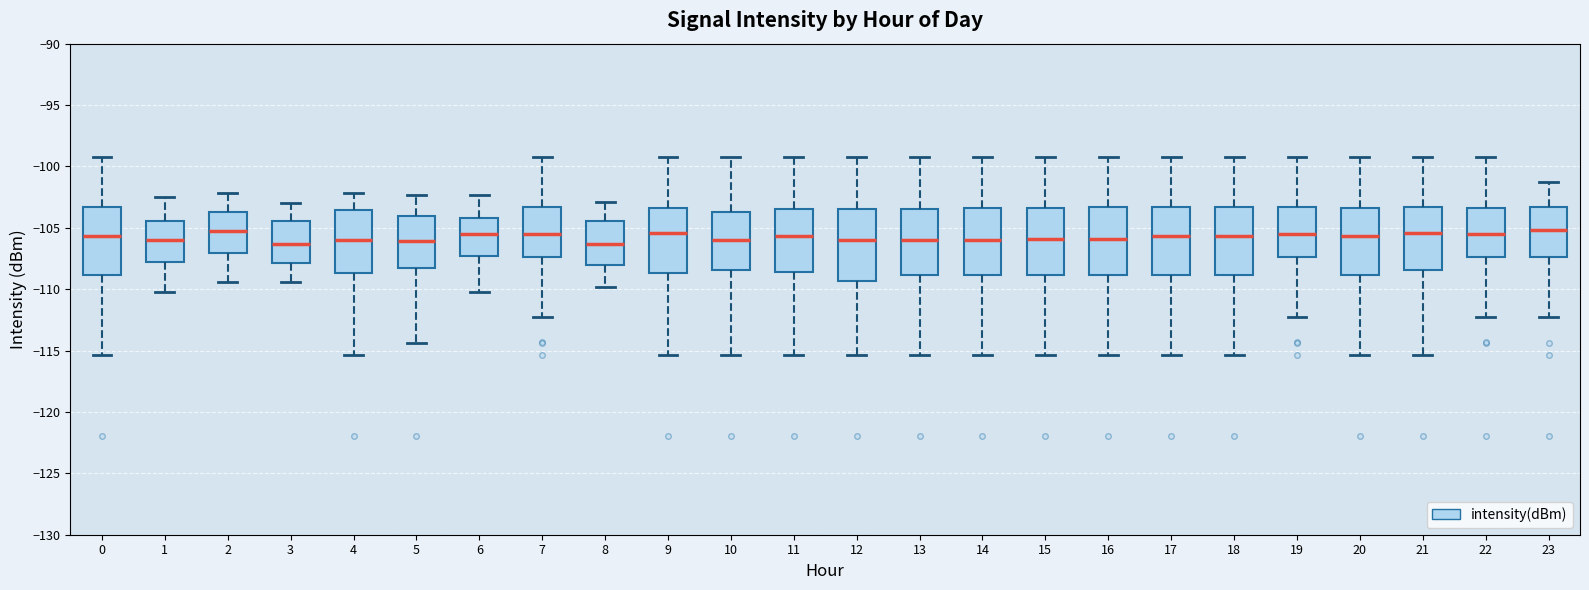

Reading left to right, read every box against the y-axis: the position of its median line, the range the box covers, and the ends of its whiskers. The values are not printed on the chart, so give them approximately, as read against the axis.

0: median -105.5, box -109.0 to -103.5, whiskers -115.5 to -99.0
1: median -106.0, box -108.0 to -104.5, whiskers -110.0 to -102.5
2: median -105.5, box -107.0 to -103.5, whiskers -109.5 to -102.0
3: median -106.5, box -108.0 to -104.5, whiskers -109.5 to -103.0
4: median -106.0, box -108.5 to -103.5, whiskers -115.5 to -102.0
5: median -106.0, box -108.5 to -104.0, whiskers -114.5 to -102.5
6: median -105.5, box -107.5 to -104.0, whiskers -110.0 to -102.5
7: median -105.5, box -107.5 to -103.5, whiskers -112.5 to -99.0
8: median -106.5, box -108.0 to -104.5, whiskers -110.0 to -103.0
9: median -105.5, box -108.5 to -103.5, whiskers -115.5 to -99.0
10: median -106.0, box -108.5 to -103.5, whiskers -115.5 to -99.0
11: median -105.5, box -108.5 to -103.5, whiskers -115.5 to -99.0
12: median -106.0, box -109.5 to -103.5, whiskers -115.5 to -99.0
13: median -106.0, box -109.0 to -103.5, whiskers -115.5 to -99.0
14: median -106.0, box -109.0 to -103.5, whiskers -115.5 to -99.0
15: median -106.0, box -109.0 to -103.5, whiskers -115.5 to -99.0
16: median -106.0, box -109.0 to -103.5, whiskers -115.5 to -99.0
17: median -105.5, box -109.0 to -103.5, whiskers -115.5 to -99.0
18: median -105.5, box -109.0 to -103.5, whiskers -115.5 to -99.0
19: median -105.5, box -107.5 to -103.5, whiskers -112.5 to -99.0
20: median -105.5, box -109.0 to -103.5, whiskers -115.5 to -99.0
21: median -105.5, box -108.5 to -103.5, whiskers -115.5 to -99.0
22: median -105.5, box -107.5 to -103.5, whiskers -112.5 to -99.0
23: median -105.0, box -107.5 to -103.5, whiskers -112.5 to -101.5